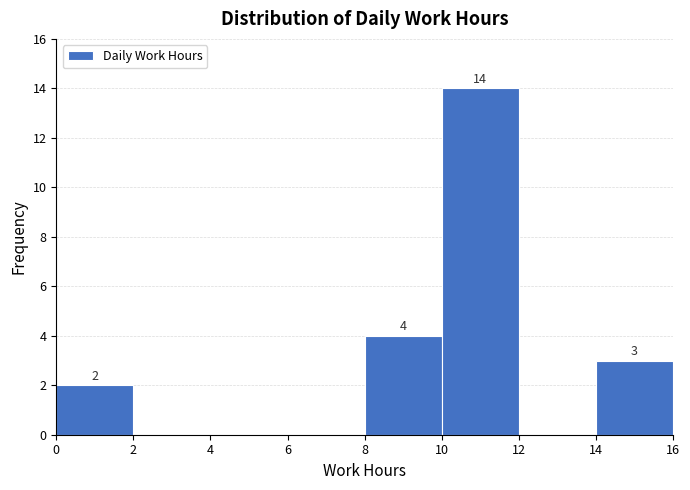

Over which range of the x-axis is the bar tallest?

10 to 12